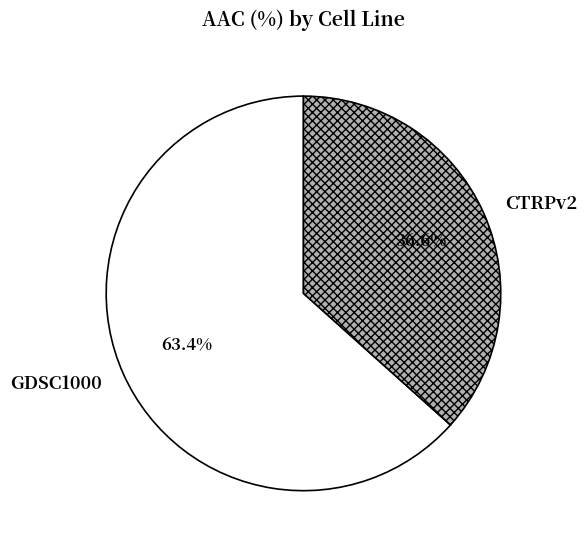

What is the ratio of the value at GDSC1000 to the value at CTRPv2?

1.7